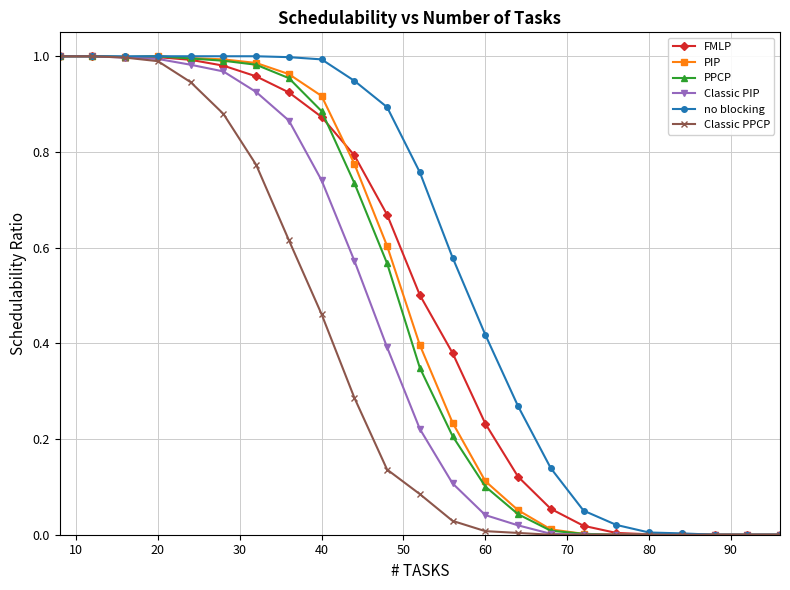

Which series has the largest total across all categories?

no blocking